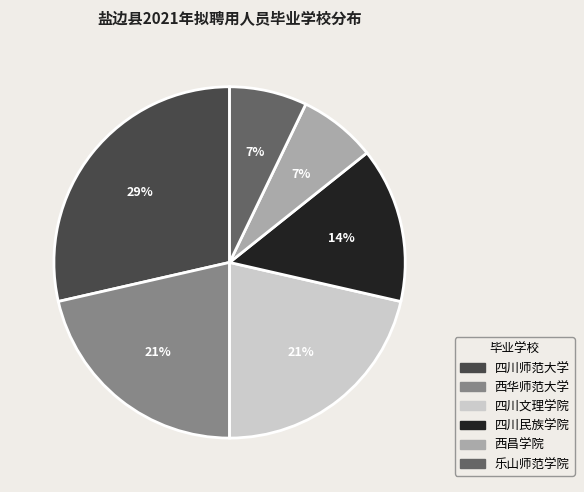

Is it true that 西昌学院 is 16% of the pie?

False